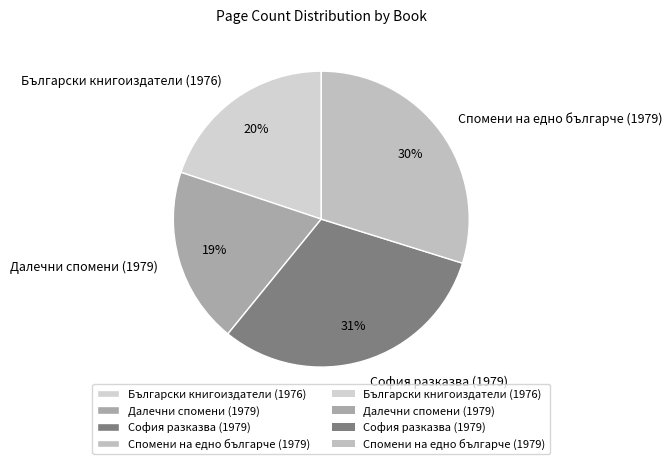

To the nearest percent, what is the difference between the Български книгоиздатели (1976) and Спомени на едно българче (1979) slice percentages?

10%